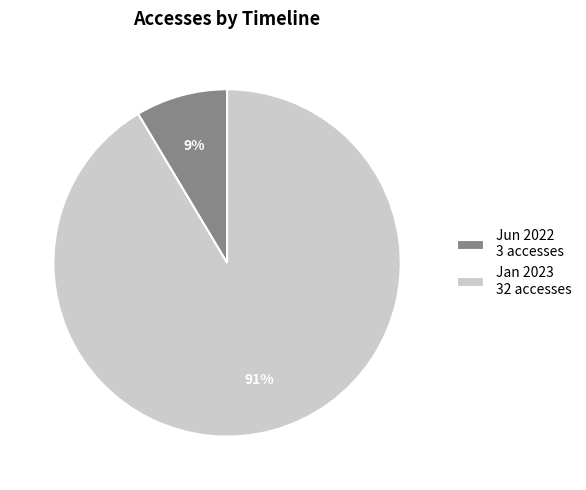

To the nearest percent, what percentage of the pie is Jan 2023 32 accesses?

91%